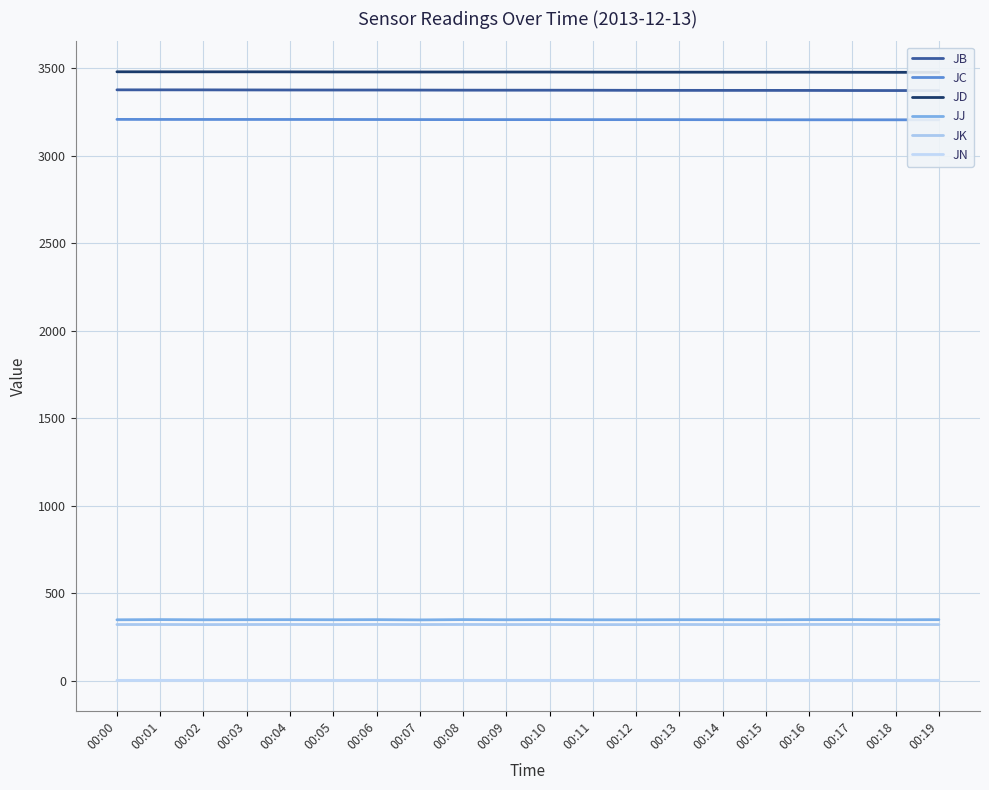

True or false: JD and JK intersect in this chart.

False